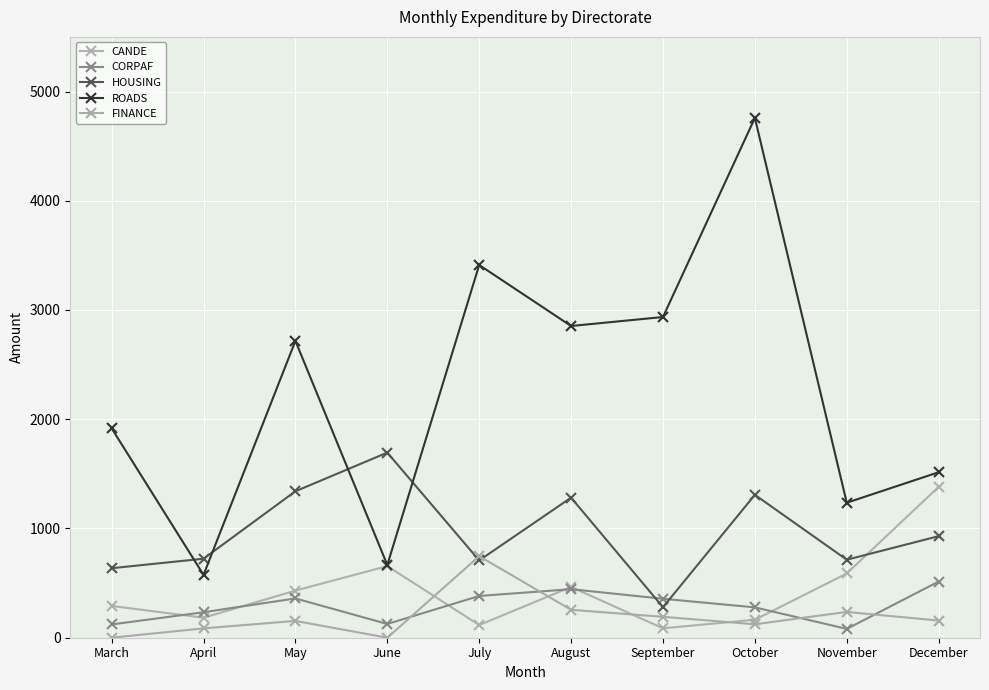

Is the value of CORPAF at November greater than the value of ROADS at August?

No